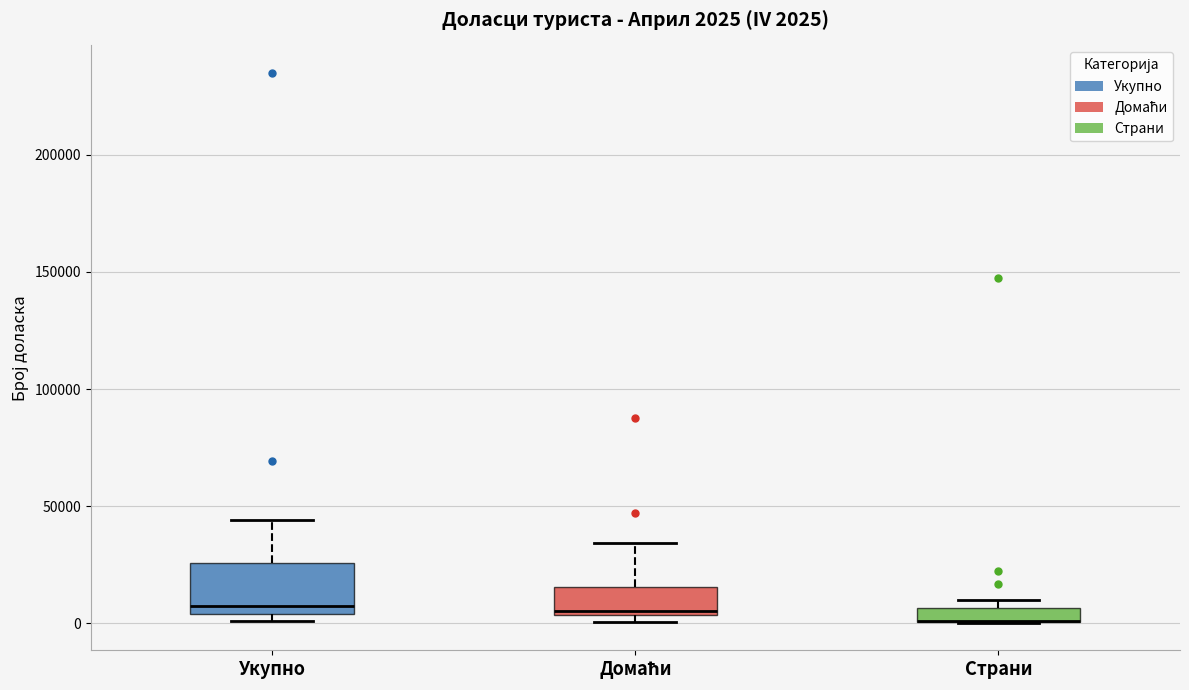

Comparing the boxes themselves (not the whiskers), which one is the tallest?

Укупно